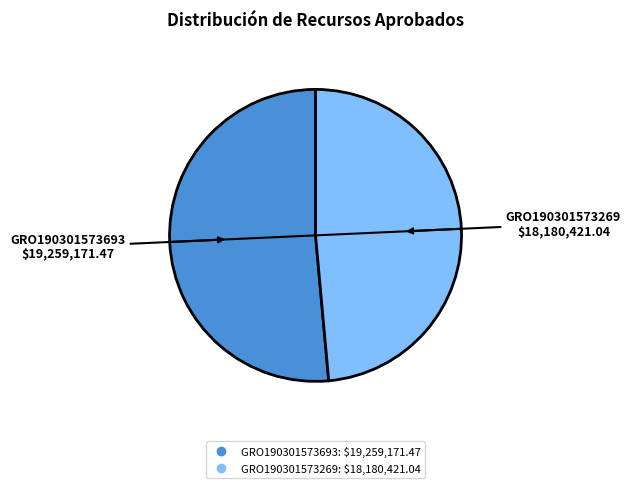

Which category has the biggest portion of the pie?

GRO190301573693